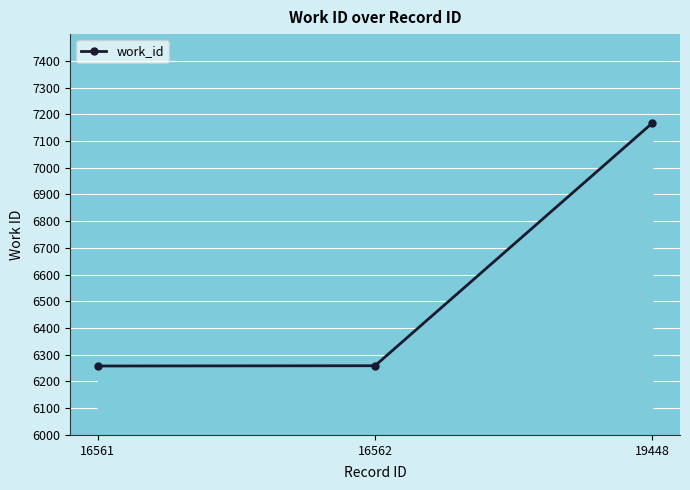

True or false: the data shows 6258 at 16561.

True